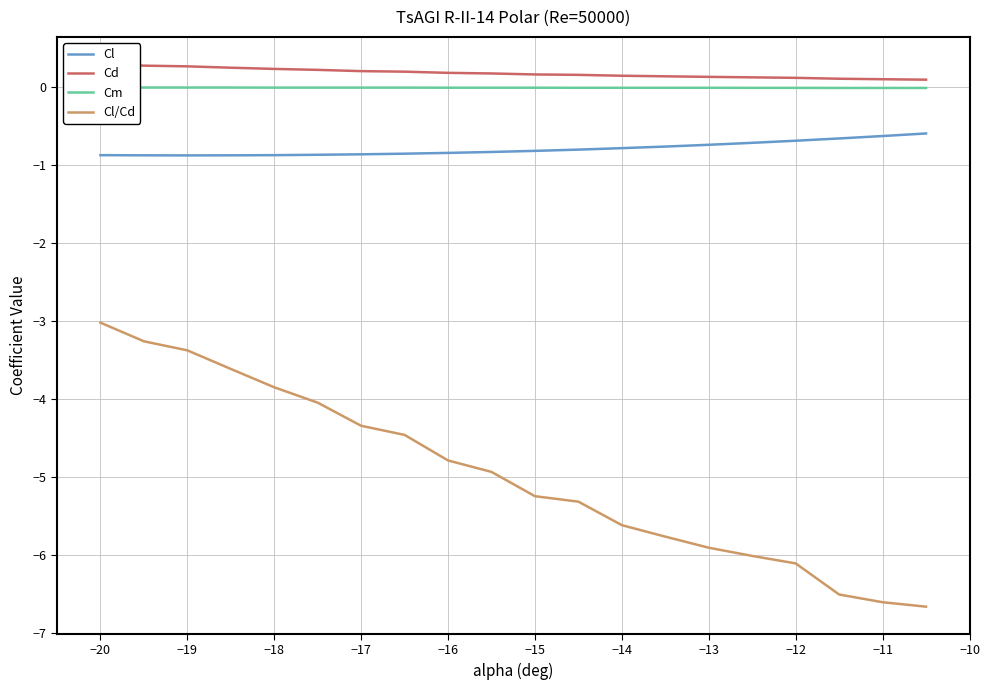

True or false: Cl and Cl/Cd intersect in this chart.

False